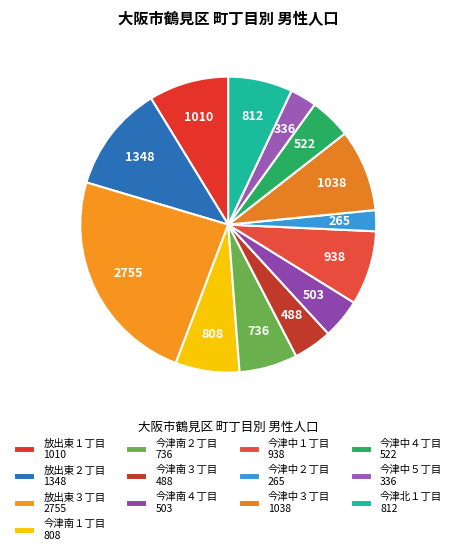

True or false: 今津北１丁目 accounts for 18% of the total.

False